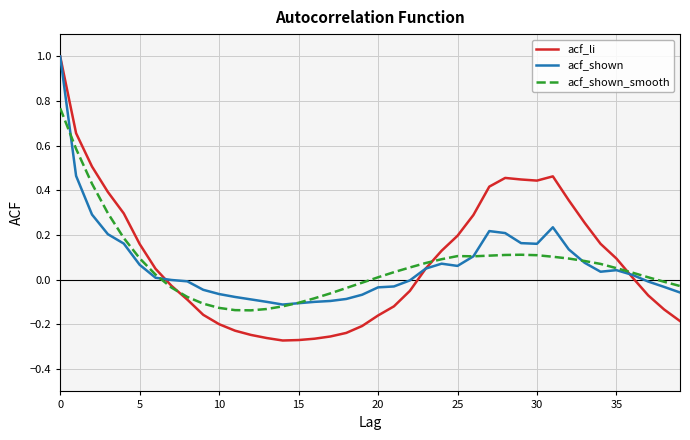

What is the greatest value displayed?

1.0